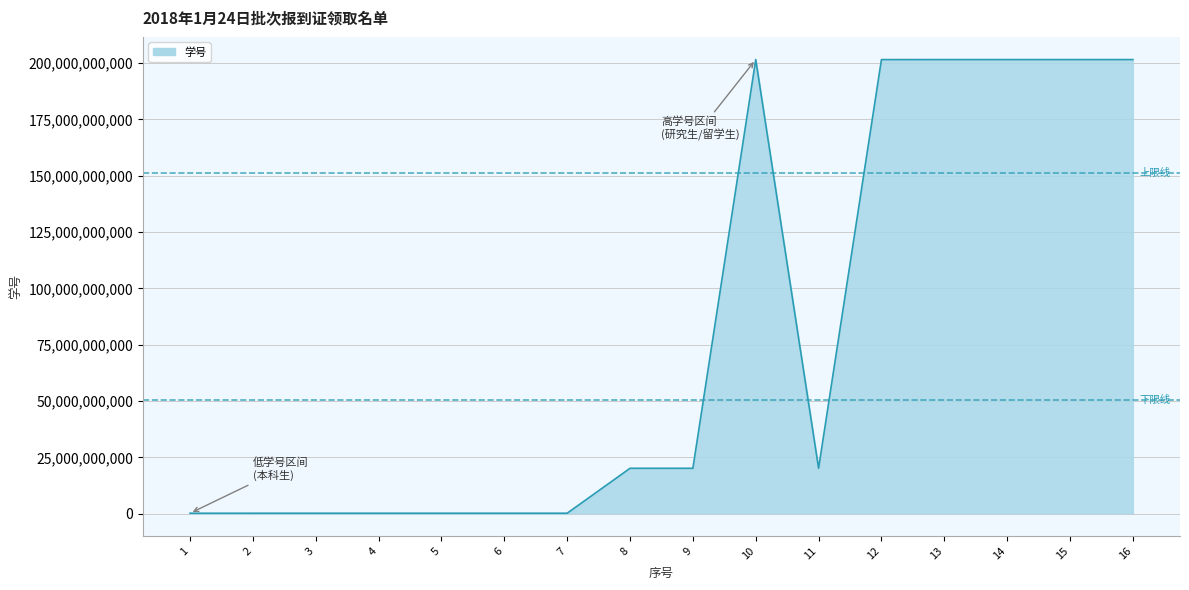

Is it true that the value at 11 is 20140180094?

True